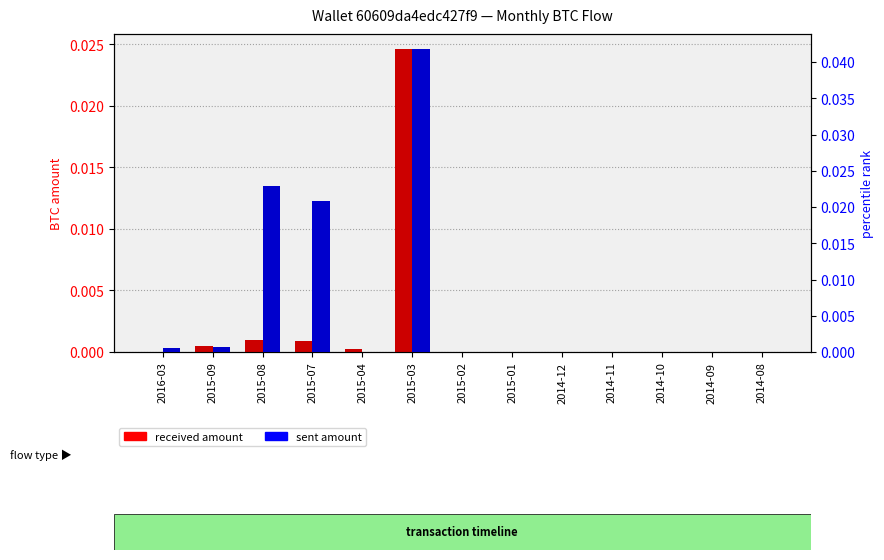

List the series in order of their overall mean, lowest first.

received amount, sent amount